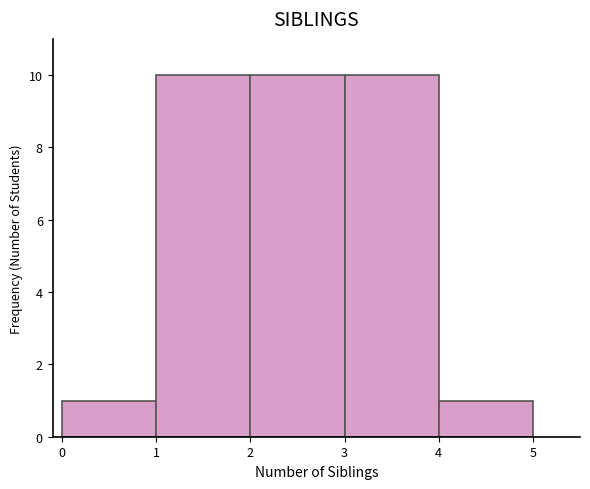

Reading left to right, transcribe this chart: for each bar, give the range it covers on the x-axis and its height. The values are not printed on the chart, so give them approximately, as read against the axis.

0 to 1: 1
1 to 2: 10
2 to 3: 10
3 to 4: 10
4 to 5: 1